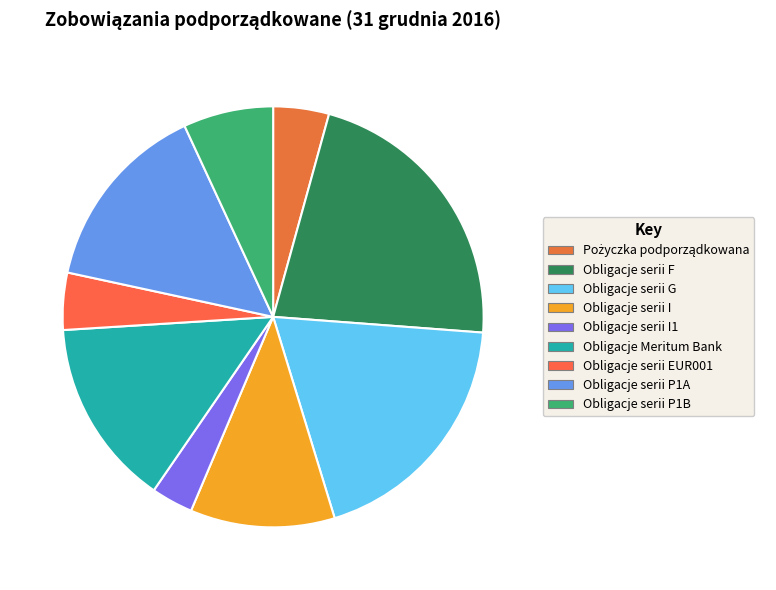

What is the largest slice in the pie chart?

Obligacje serii F